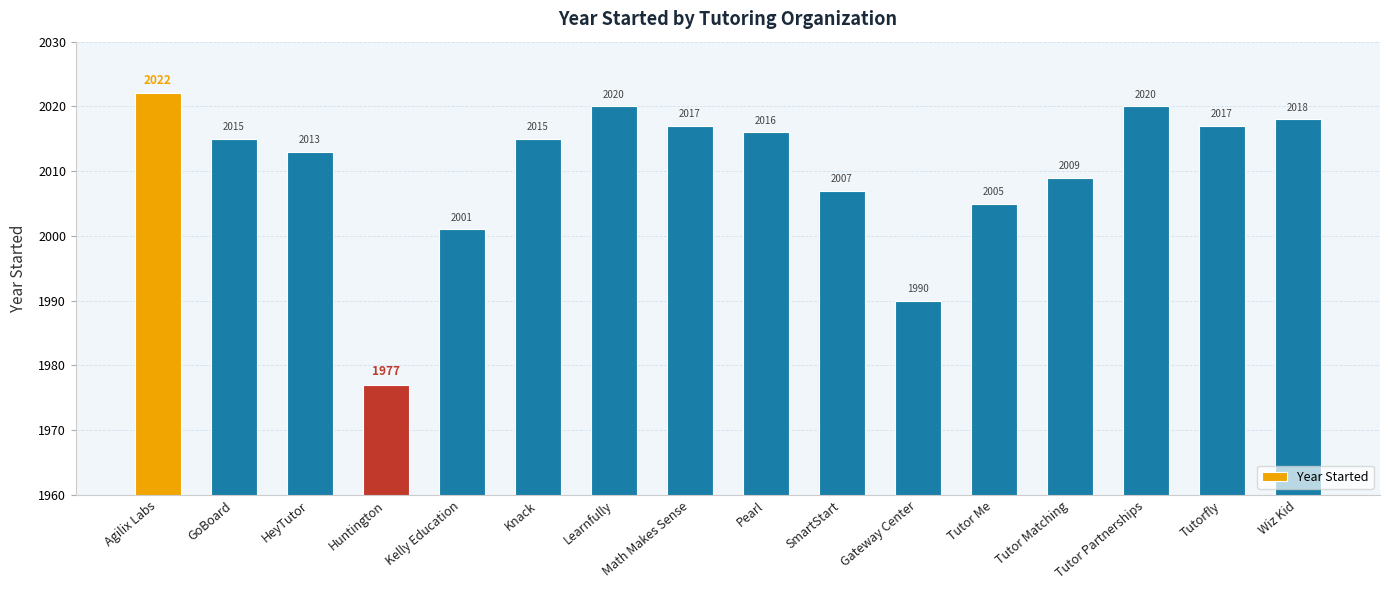

How many data points are less than 2015?

7